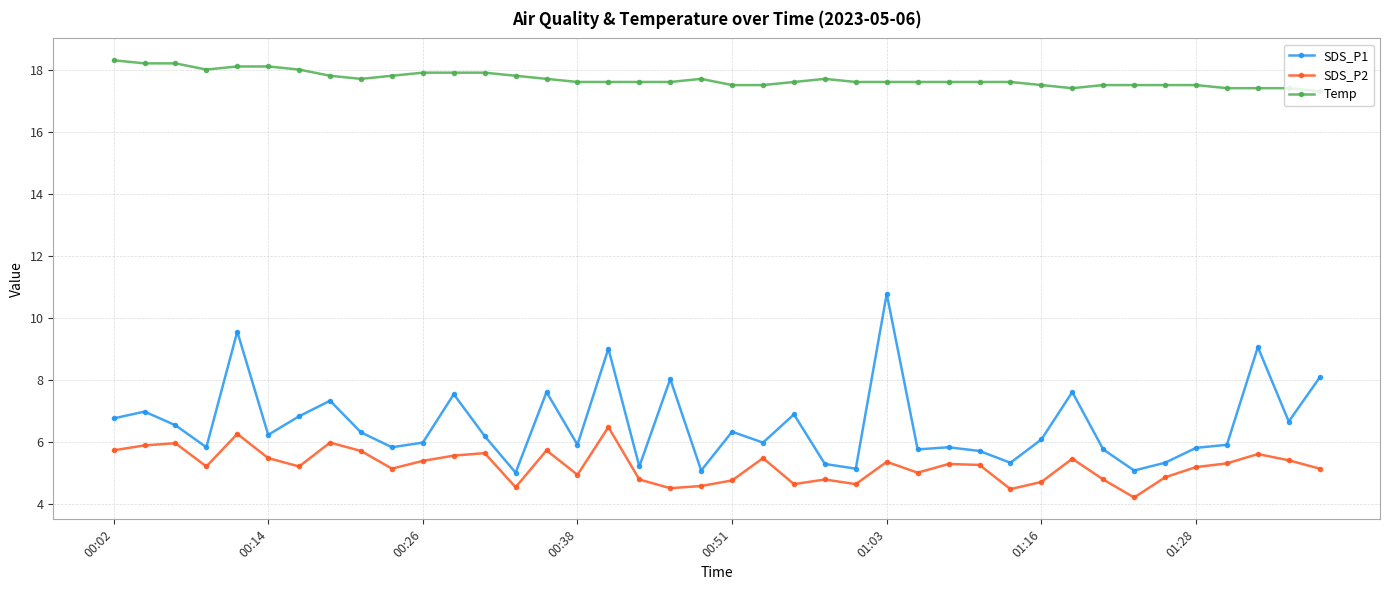

Count the number of data series in this chart.

3